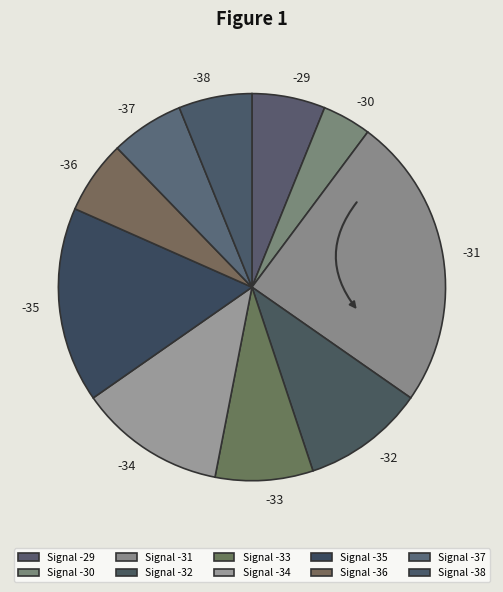

Is it true that -38 is 1% of the pie?

False